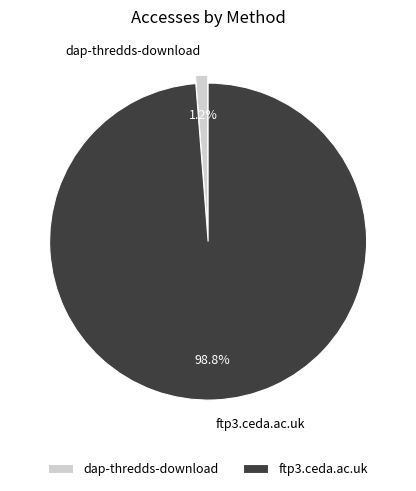

Which category has the biggest portion of the pie?

ftp3.ceda.ac.uk